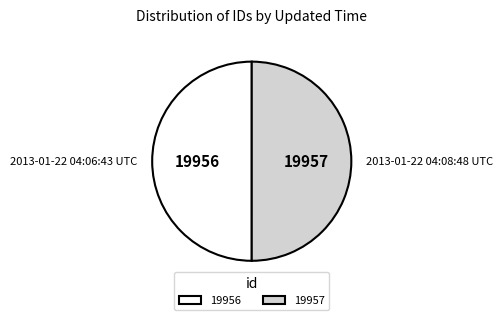

Approximately how many times larger is the value at 2013-01-22 04:08:48 UTC compared to 2013-01-22 04:06:43 UTC?

1.0